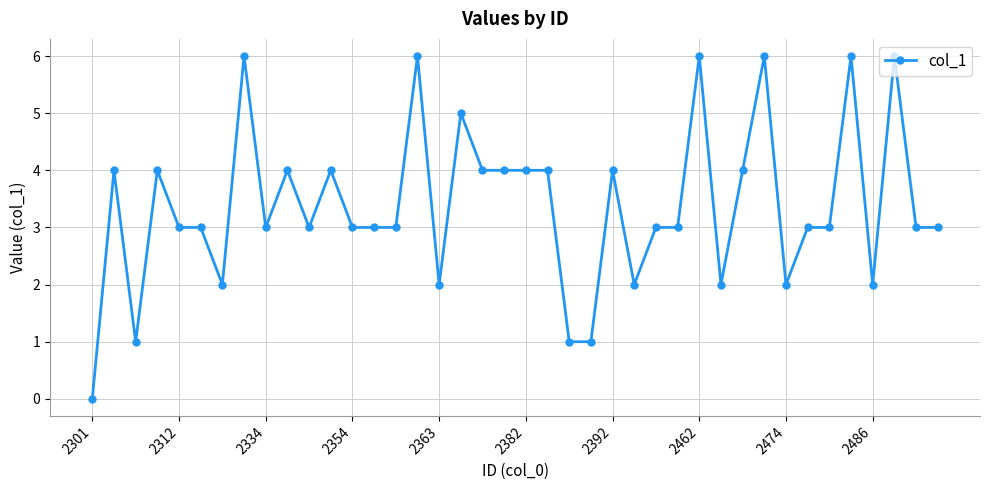

What is the value of the 16th point from the left?

6